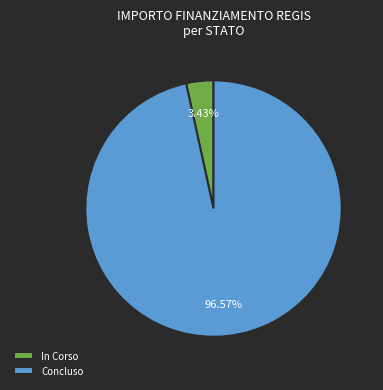

Which slice is the largest?

Concluso